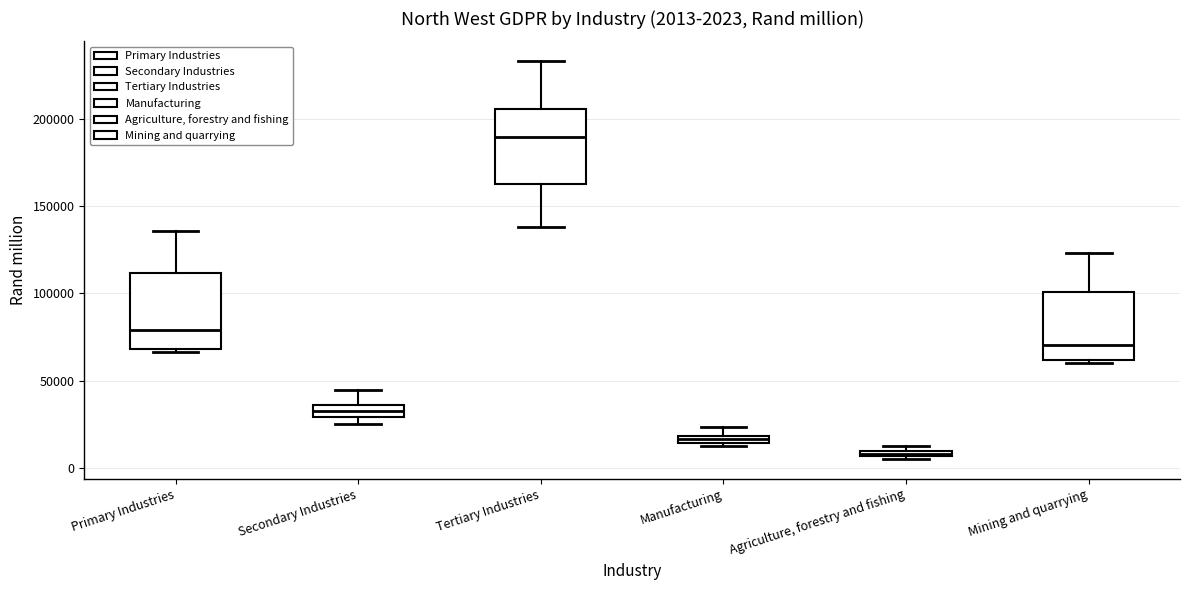

Which box's median line is the lowest?

Agriculture, forestry and fishing